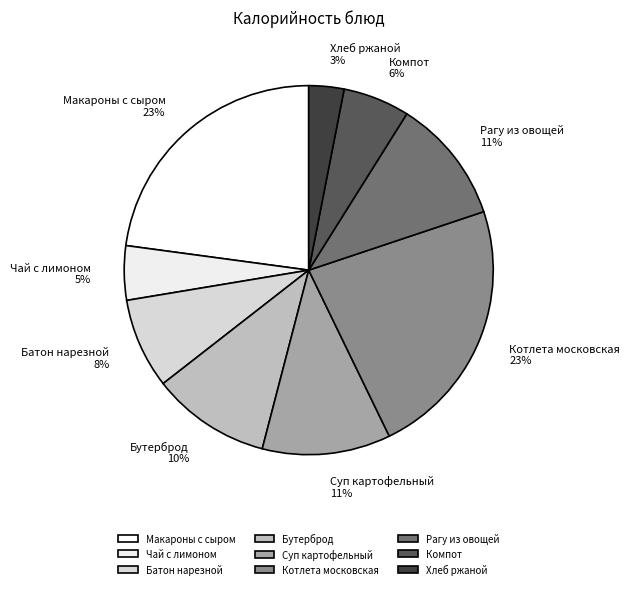

Which slice is the smallest?

Хлеб ржаной